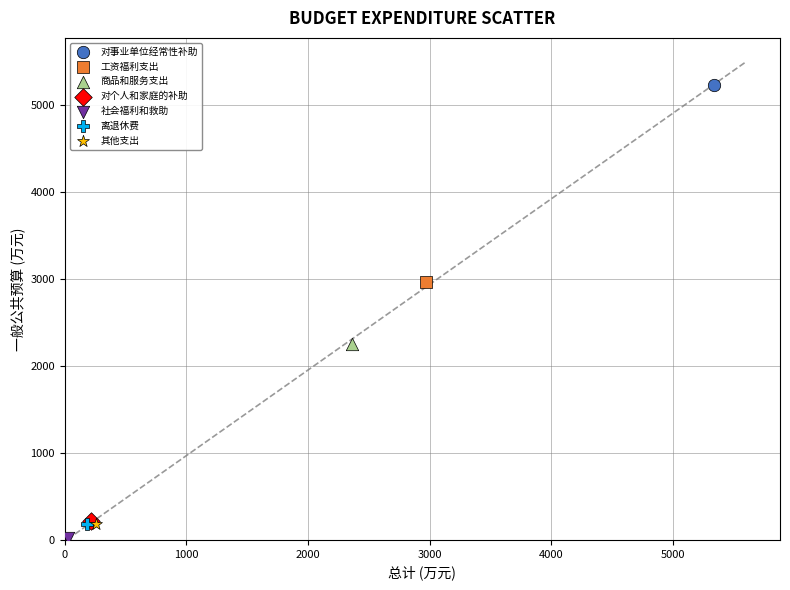

What are all the series names shown in the legend?

对事业单位经常性补助, 工资福利支出, 商品和服务支出, 对个人和家庭的补助, 社会福利和救助, 离退休费, 其他支出